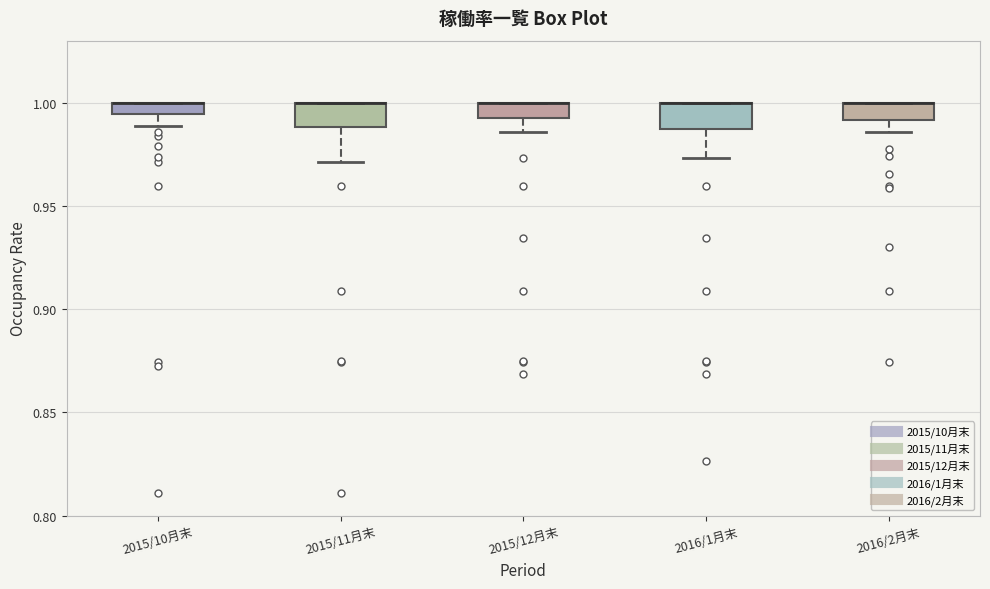

Where is the lower edge of the box for 2016/1月末 on the y-axis? The values are not printed on the chart, so give them approximately, as read against the axis.

0.985